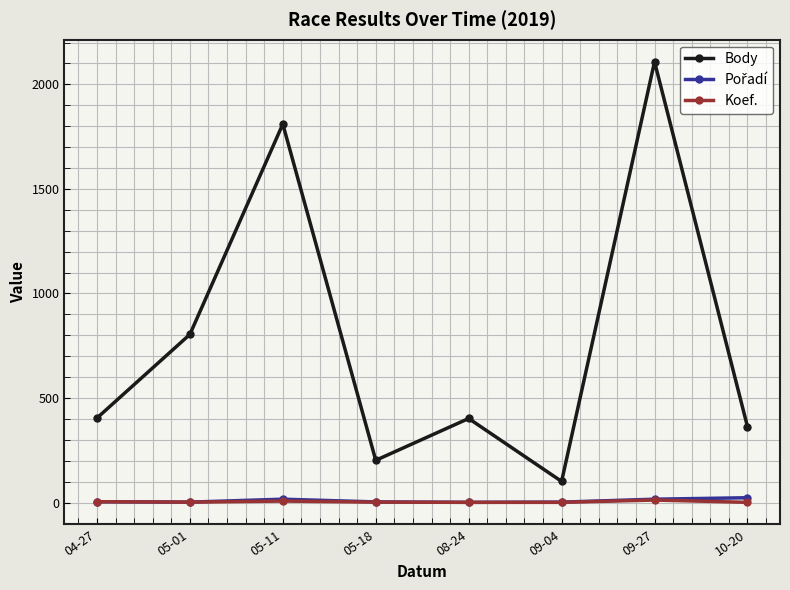

Which series has the widest spread of values?

Body